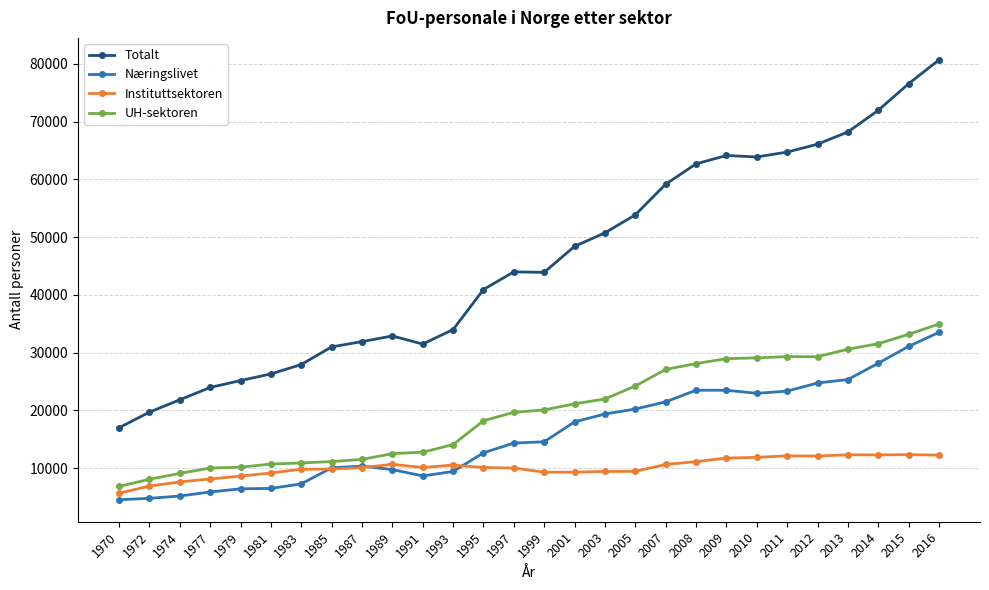

True or false: Totalt and Instituttsektoren cross at least once.

False